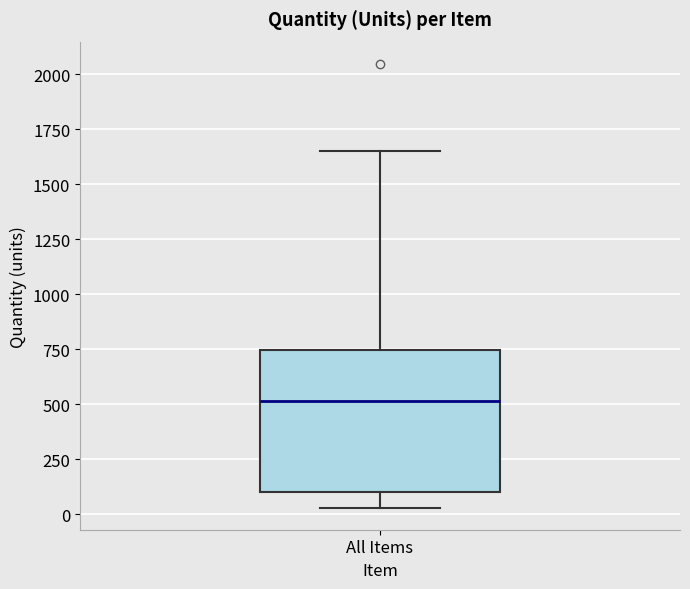

Where does the upper whisker of the box for All Items end on the y-axis? The values are not printed on the chart, so give them approximately, as read against the axis.

1650